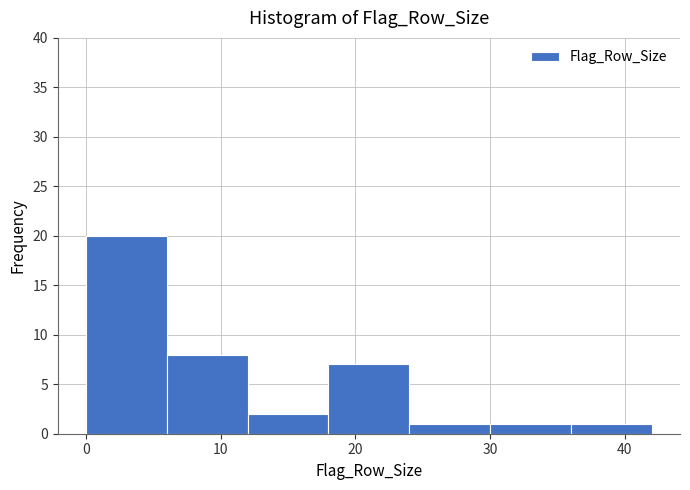

Reading left to right, list every bar in this chart as the range it spans on the x-axis followed by its height. The values are not printed on the chart, so give them approximately, as read against the axis.

0 to 6: 20
6 to 12: 8
12 to 18: 2
18 to 24: 7
24 to 30: 1
30 to 36: 1
36 to 42: 1